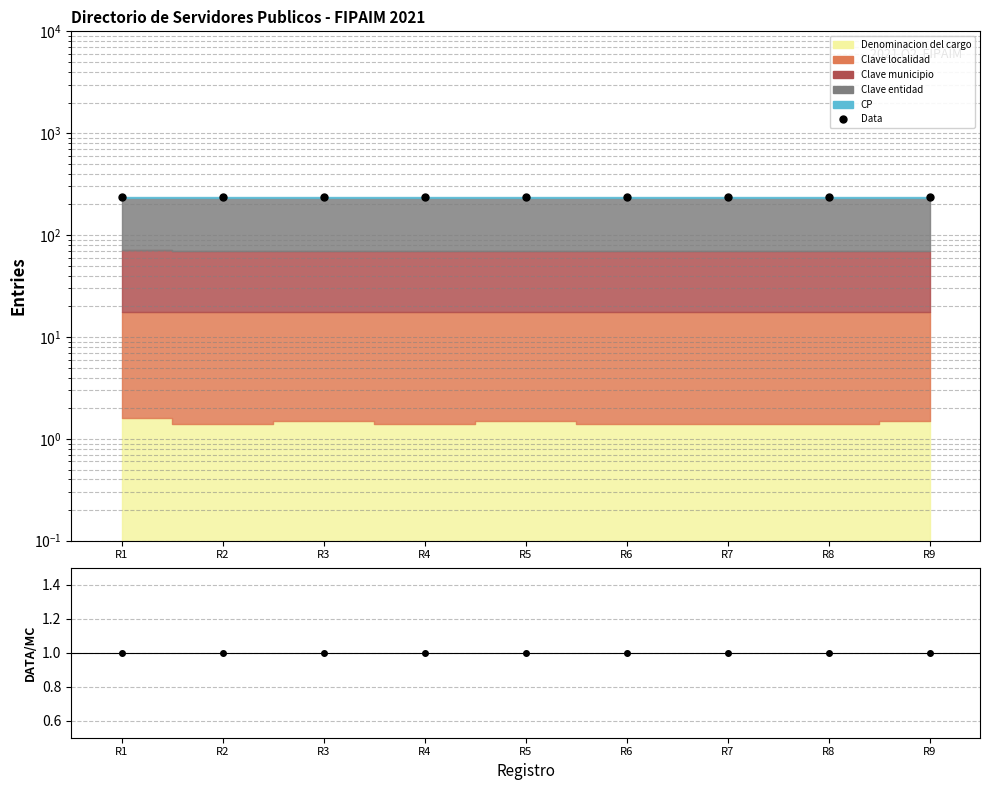

At which label is the value closest to 236?

R2